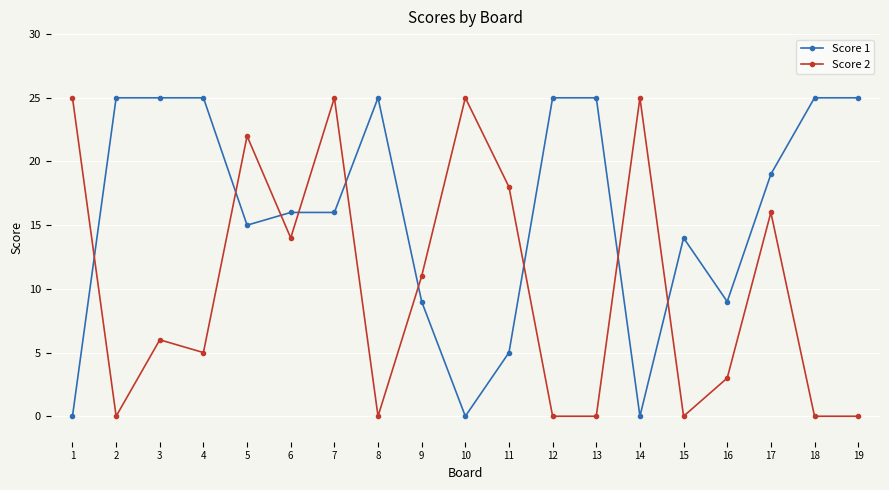

Which series changed the most between 10 and 17?

Score 1